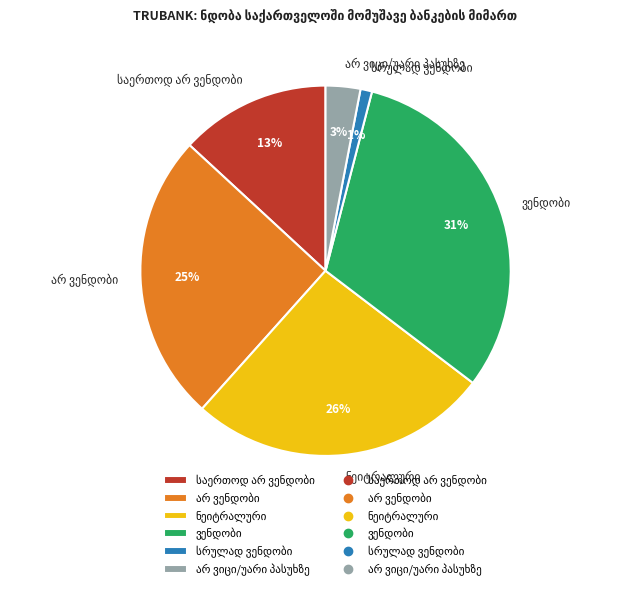

Is there any slice that represents more than half of the pie?

No